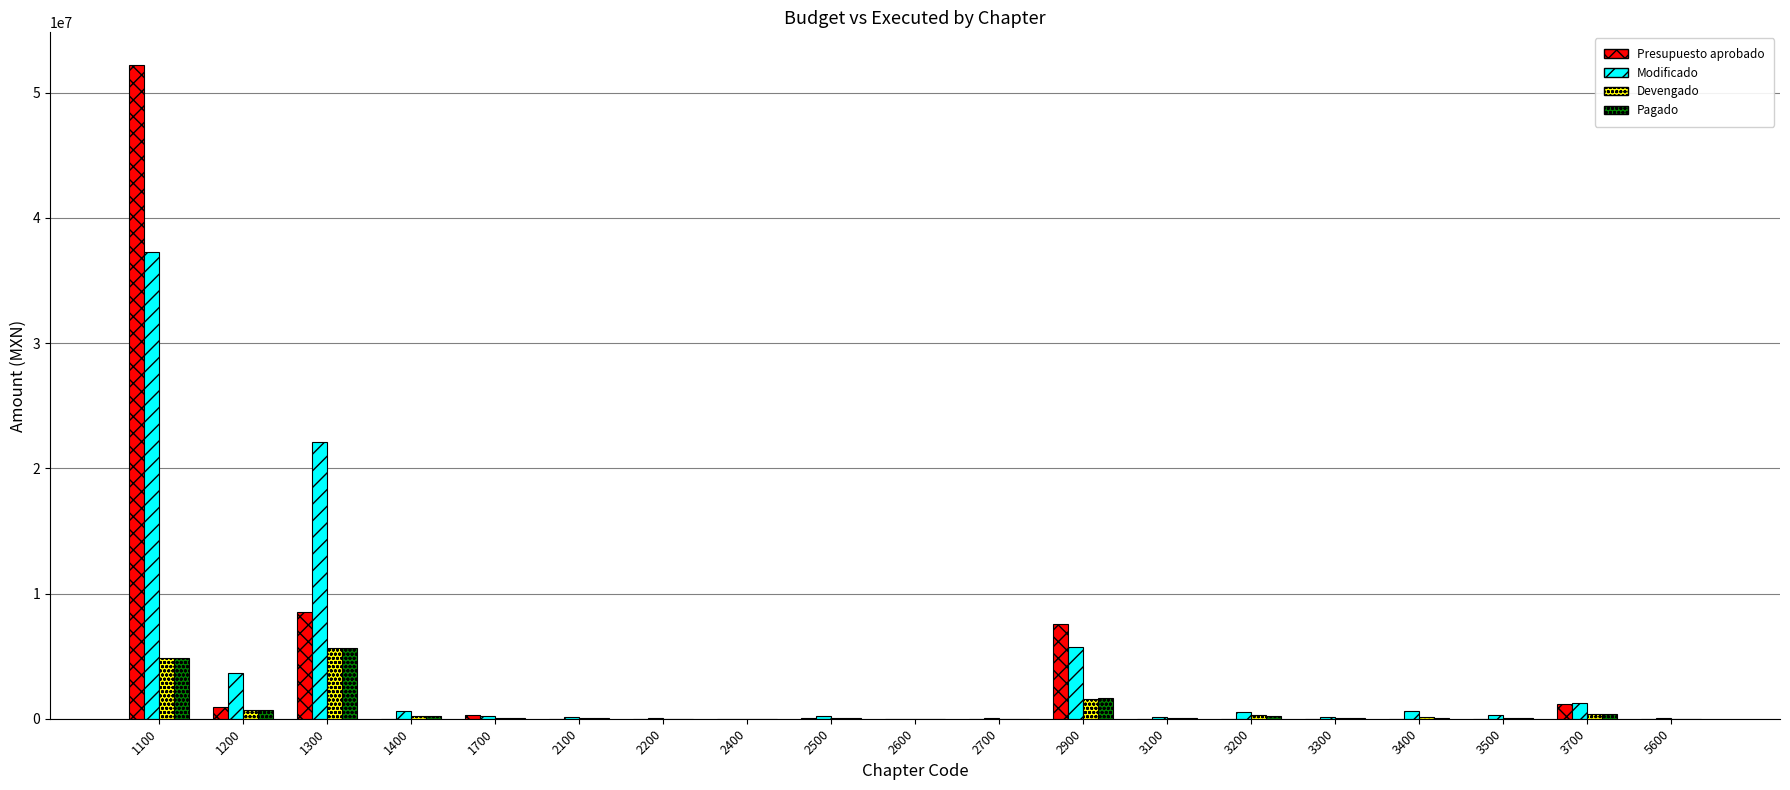

How many data points does each series have?

19